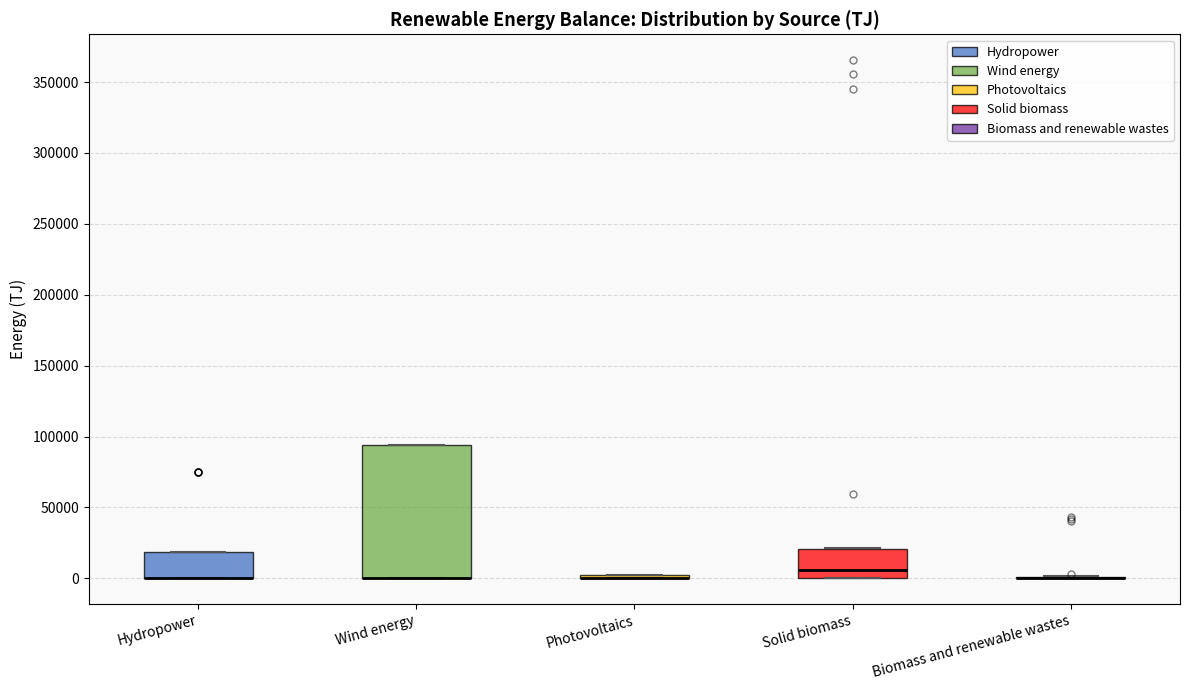

Comparing the boxes themselves (not the whiskers), which one is the tallest?

Wind energy